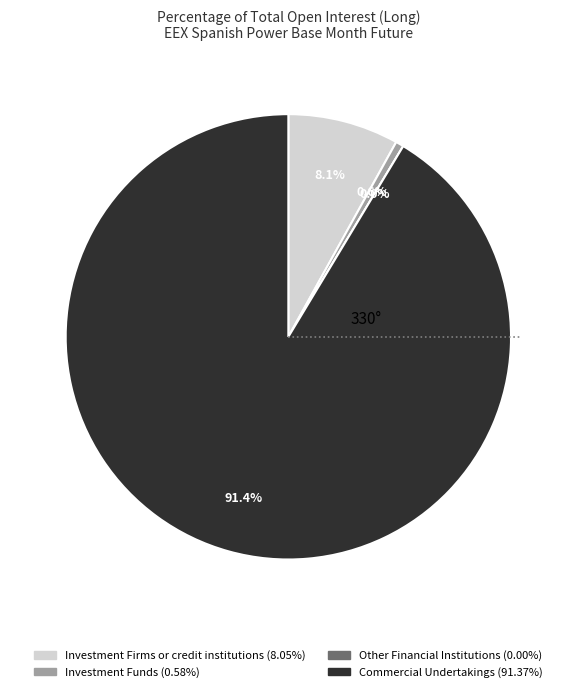

Count the number of slices in the pie.

4